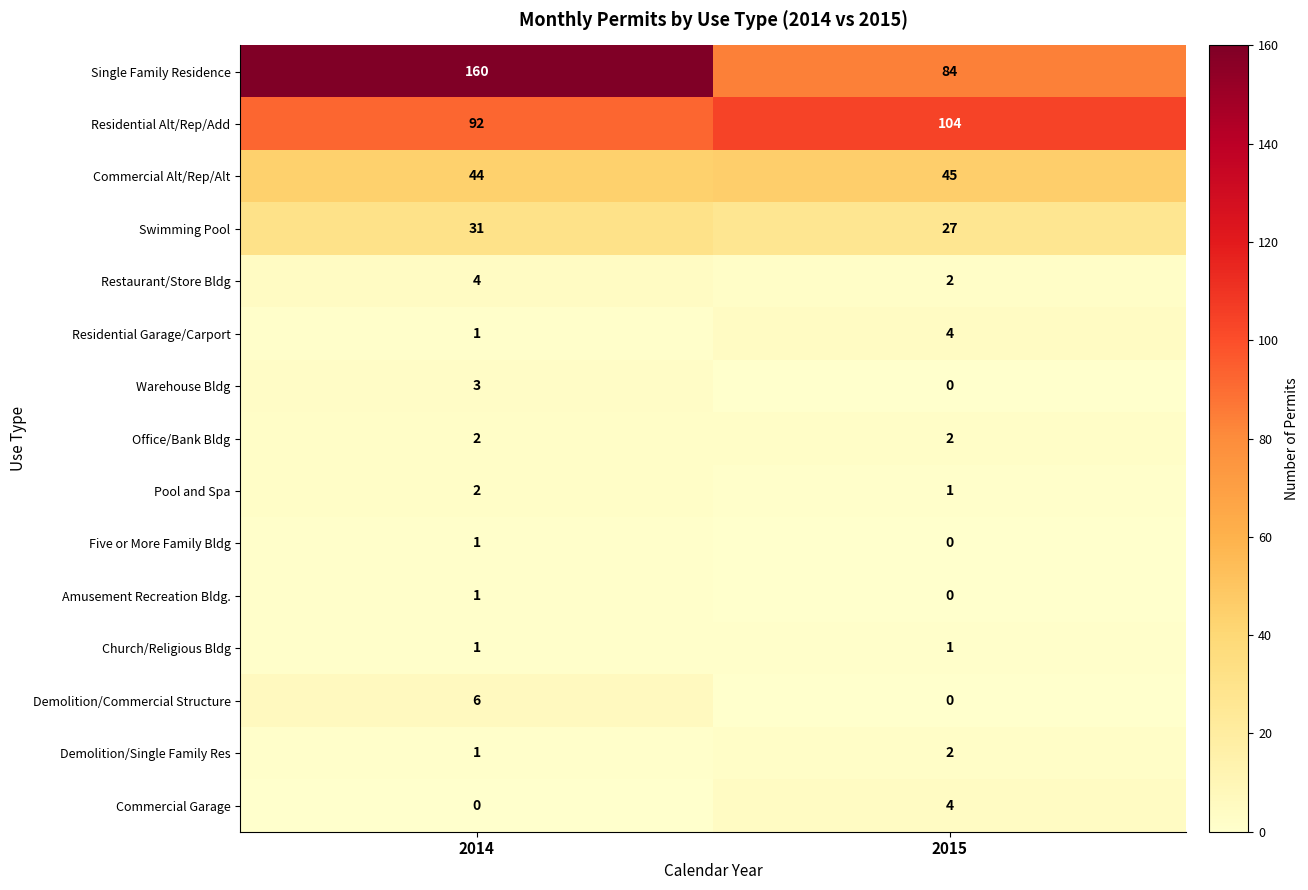

The Demolition/Commercial Structure series shows 4 at 2015. True or false?

False